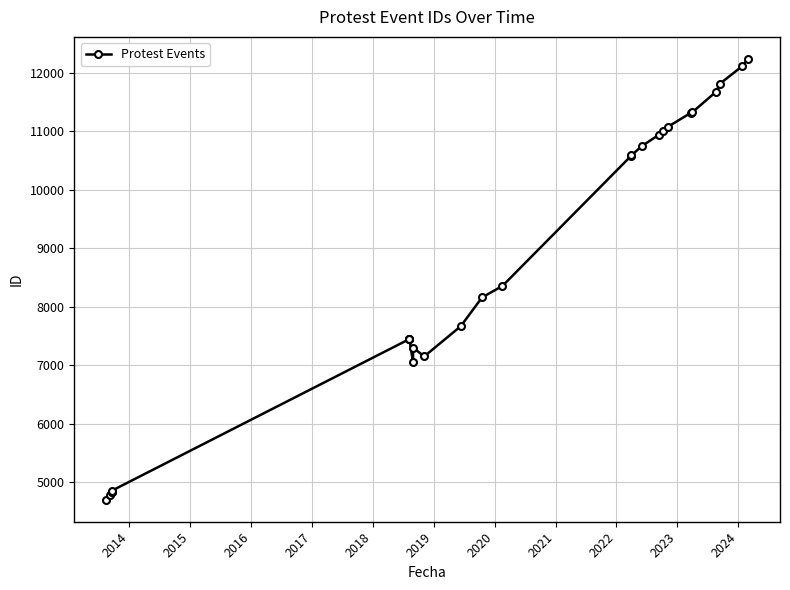

True or false: the data shows 2957 at 2016.

False